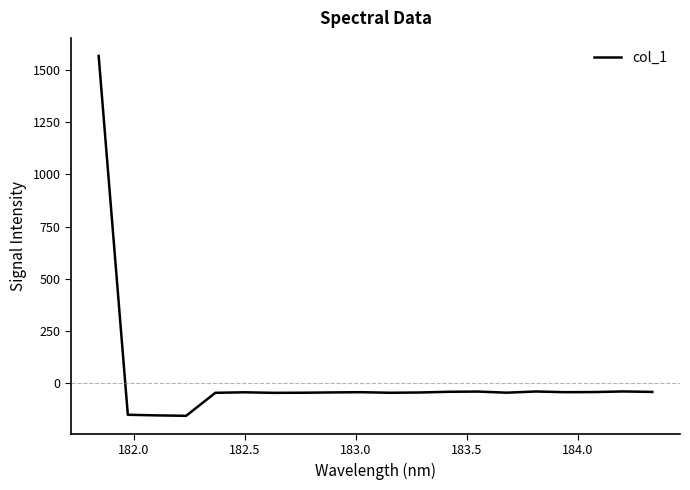

What is the difference between the maximum and minimum values?

1728.1